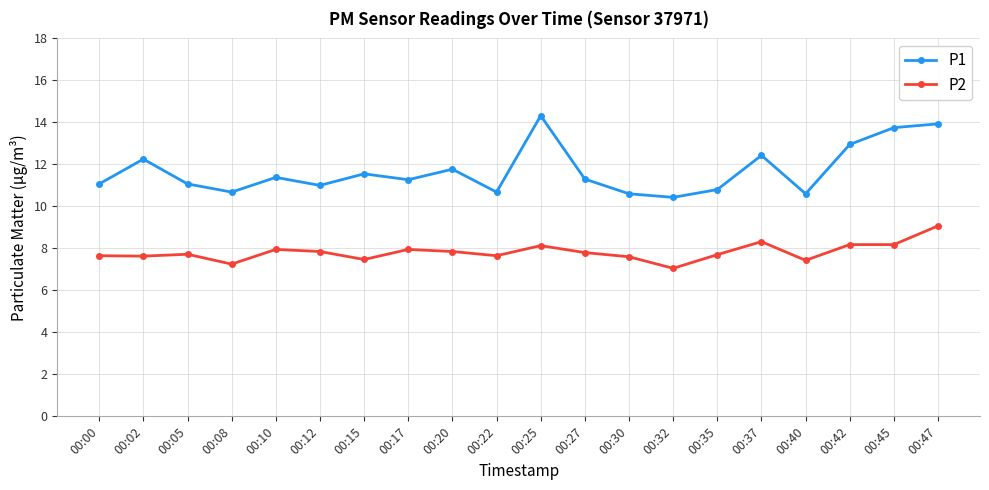

True or false: P1 and P2 cross at least once.

False